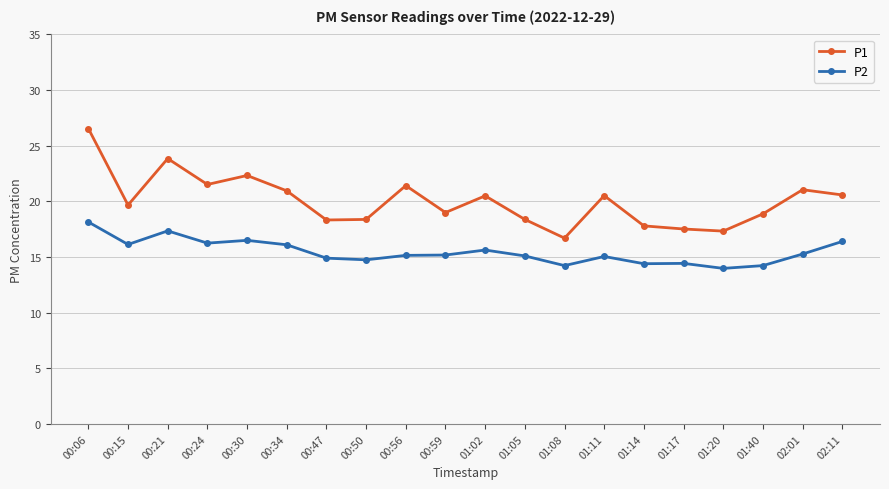

Read the P2 value at 02:01.

15.3